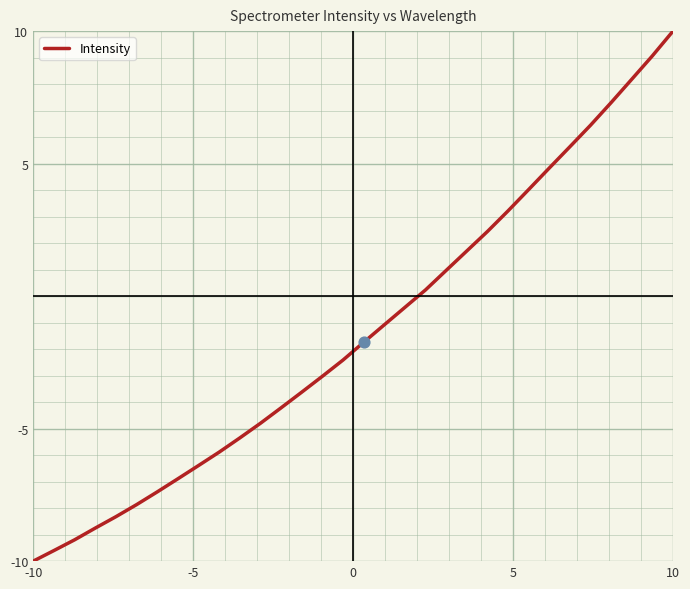

What is the minimum value shown in the chart?

-10.0